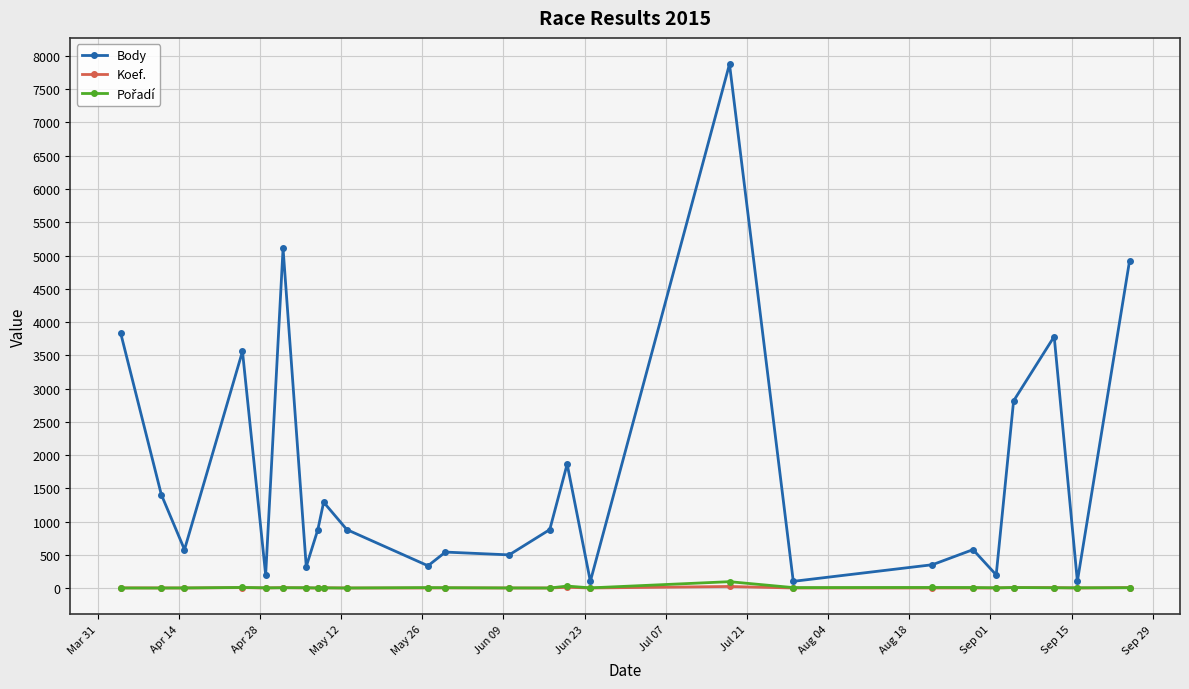

True or false: Body has more than 1 interior local peaks.

True